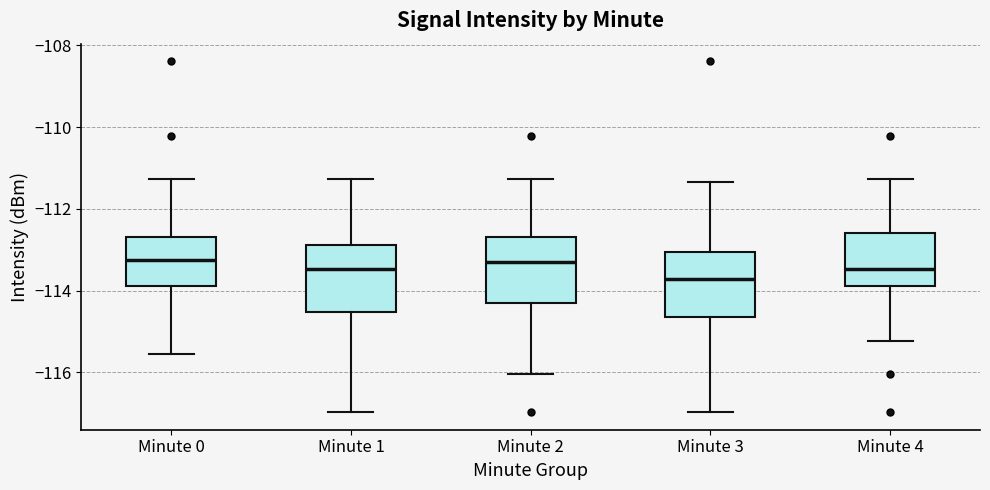

Reading left to right, read every box against the y-axis: the position of its median line, the range the box covers, and the ends of its whiskers. The values are not printed on the chart, so give them approximately, as read against the axis.

Minute 0: median -113.2, box -114.0 to -112.6, whiskers -115.6 to -111.2
Minute 1: median -113.4, box -114.6 to -112.8, whiskers -117.0 to -111.2
Minute 2: median -113.4, box -114.4 to -112.6, whiskers -116.0 to -111.2
Minute 3: median -113.8, box -114.6 to -113.0, whiskers -117.0 to -111.4
Minute 4: median -113.4, box -114.0 to -112.6, whiskers -115.2 to -111.2